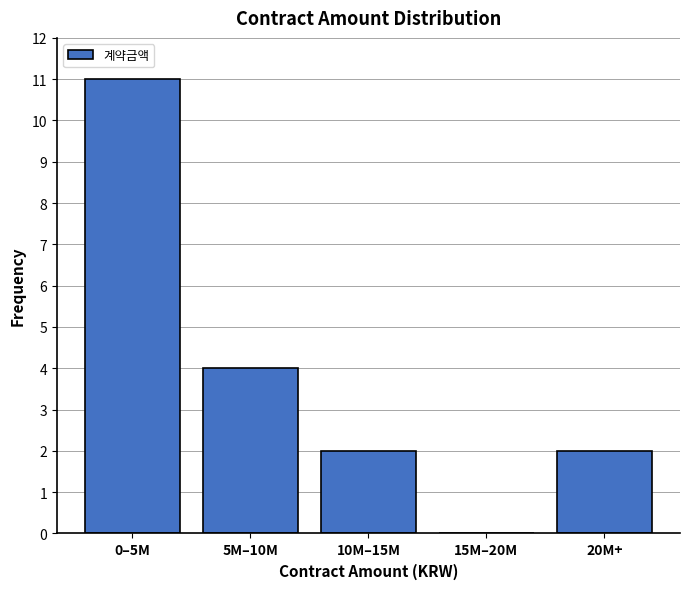

Reading left to right, what are all the values shown in this chart?

0–5M=11	5M–10M=4	10M–15M=2	15M–20M=0	20M+=2